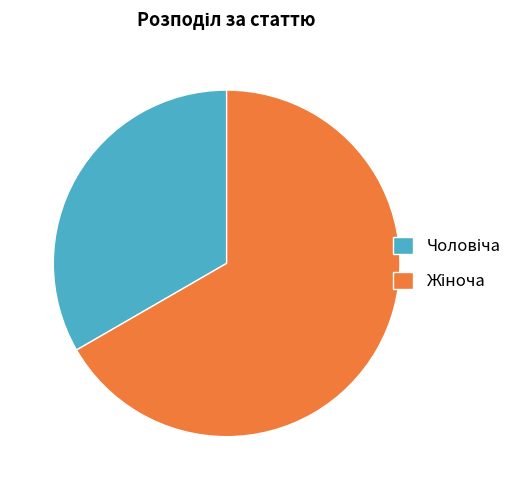

Does any single category account for the majority?

Yes